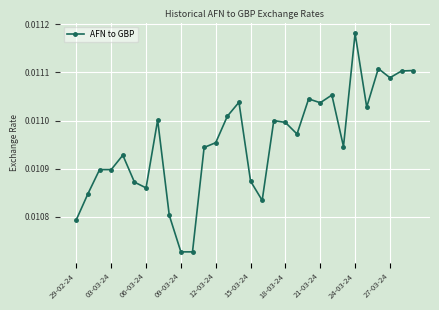

Count the values in the range 0 to 1.

30